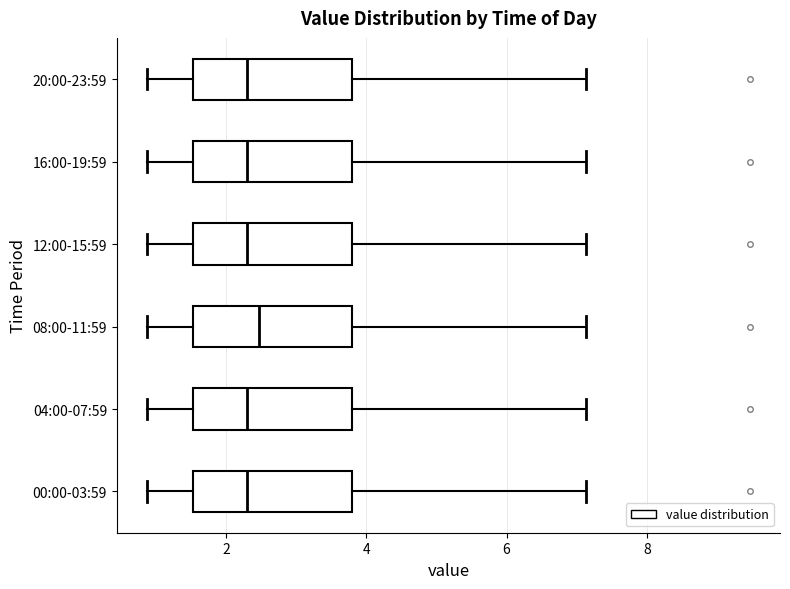

Reading bottom to top, transcribe this box plot: for each box, give where its median line is, the range the box spans, and where its two whiskers end, as read against the x-axis. The values are not printed on the chart, so give them approximately, as read against the axis.

00:00-03:59: median 2.4, box 1.6 to 3.8, whiskers 0.8 to 7.2
04:00-07:59: median 2.4, box 1.6 to 3.8, whiskers 0.8 to 7.2
08:00-11:59: median 2.4, box 1.6 to 3.8, whiskers 0.8 to 7.2
12:00-15:59: median 2.4, box 1.6 to 3.8, whiskers 0.8 to 7.2
16:00-19:59: median 2.4, box 1.6 to 3.8, whiskers 0.8 to 7.2
20:00-23:59: median 2.4, box 1.6 to 3.8, whiskers 0.8 to 7.2